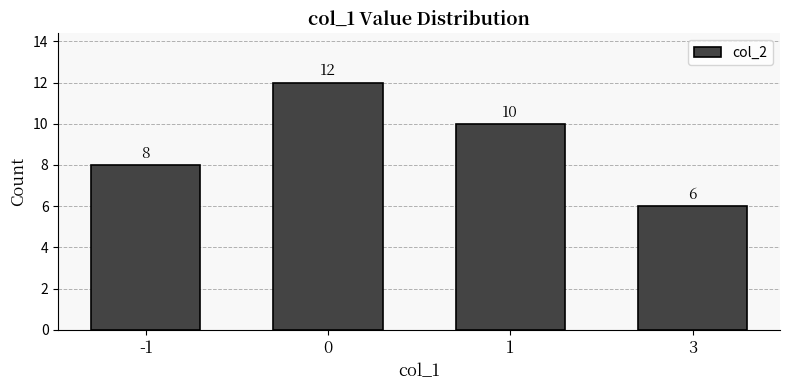

How many data points does each series have?

4